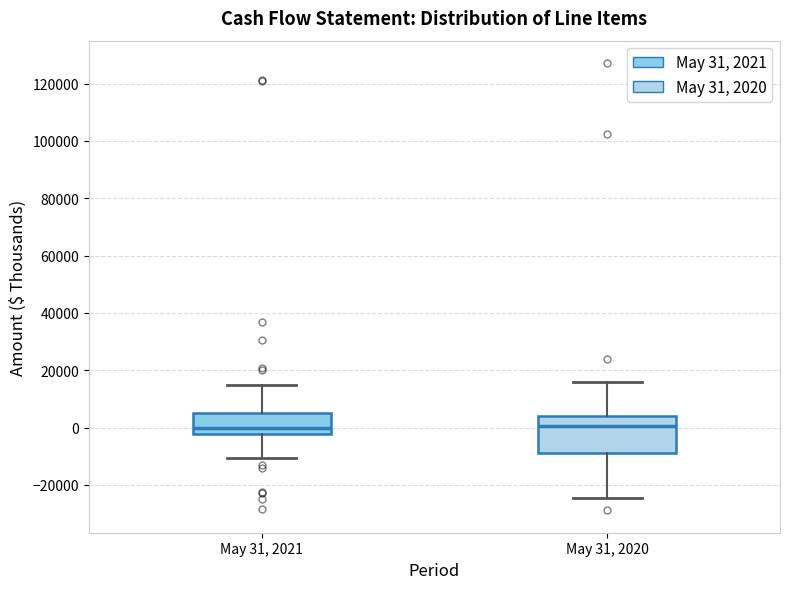

Which box is the tallest, from its lower edge to its upper edge?

May 31, 2020